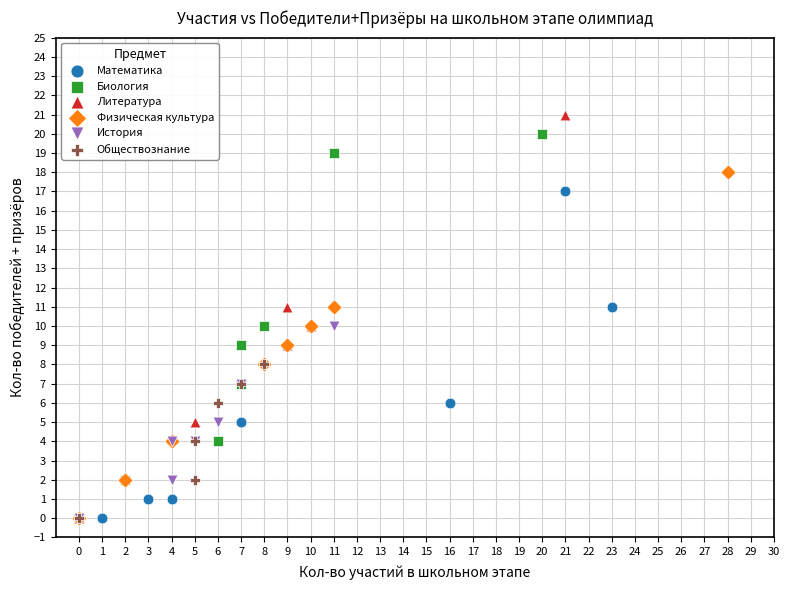

Which series has the widest spread of Y values?

Литература